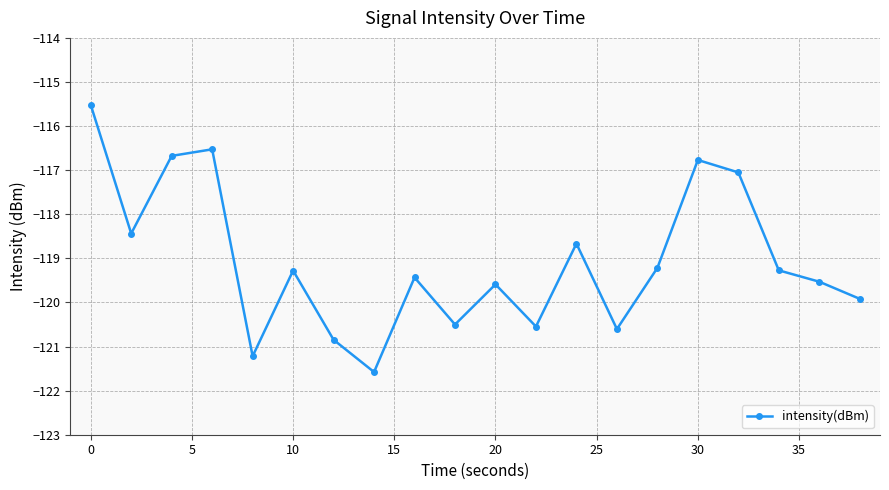

What is the value of the 17th point from the left?

-117.1